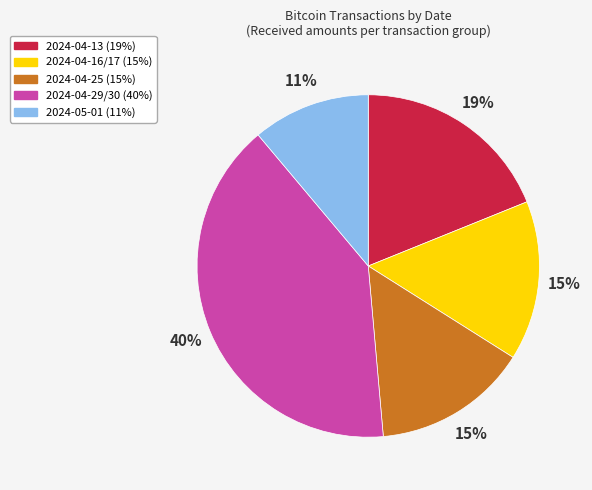

Which category has the smallest portion of the pie?

2024-05-01